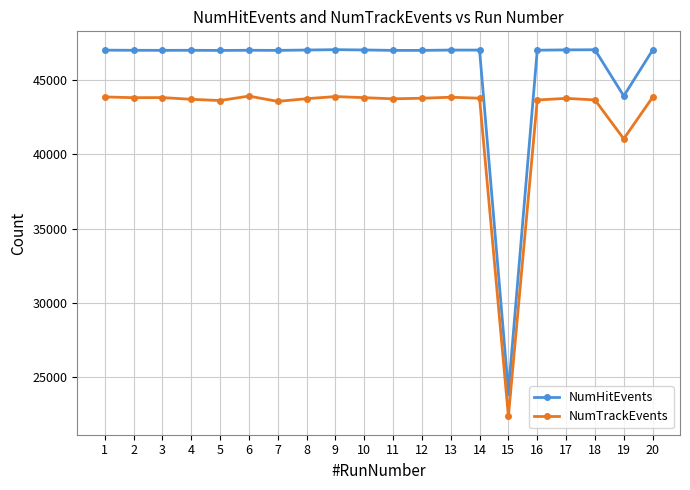

Rank the series at 10 from lowest to highest value.

NumTrackEvents, NumHitEvents